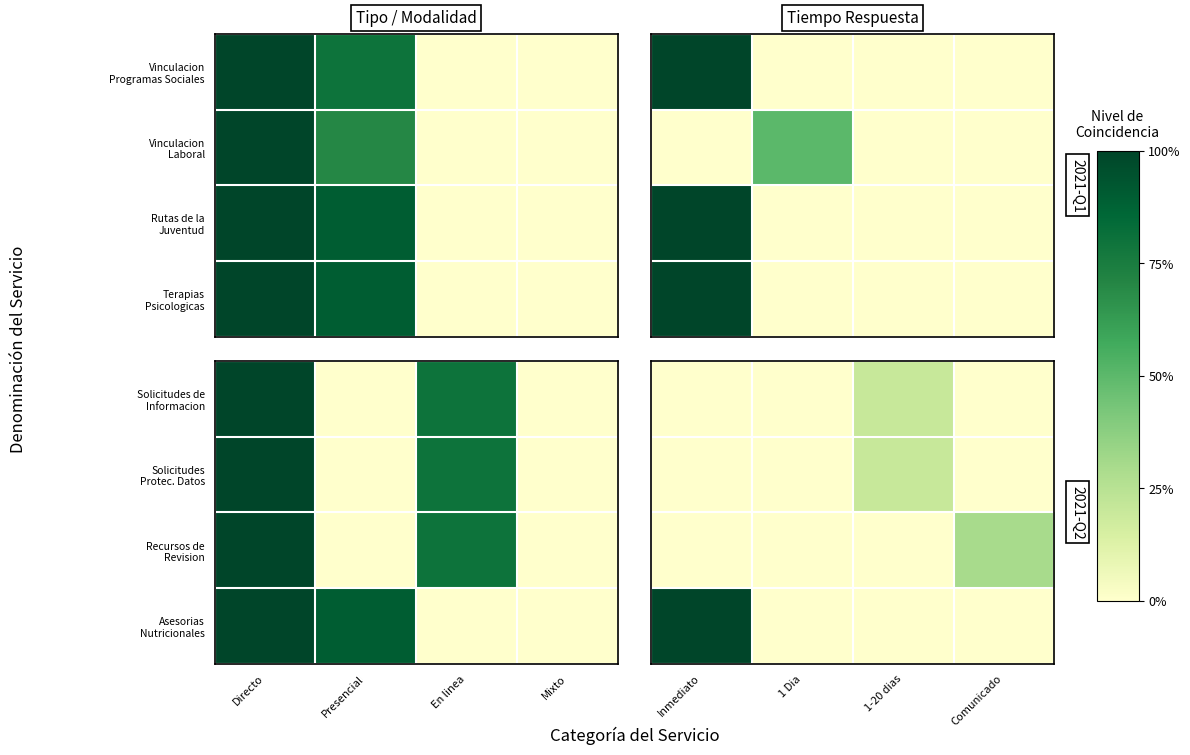

What is the total value across all series at Comunicado?

0.3